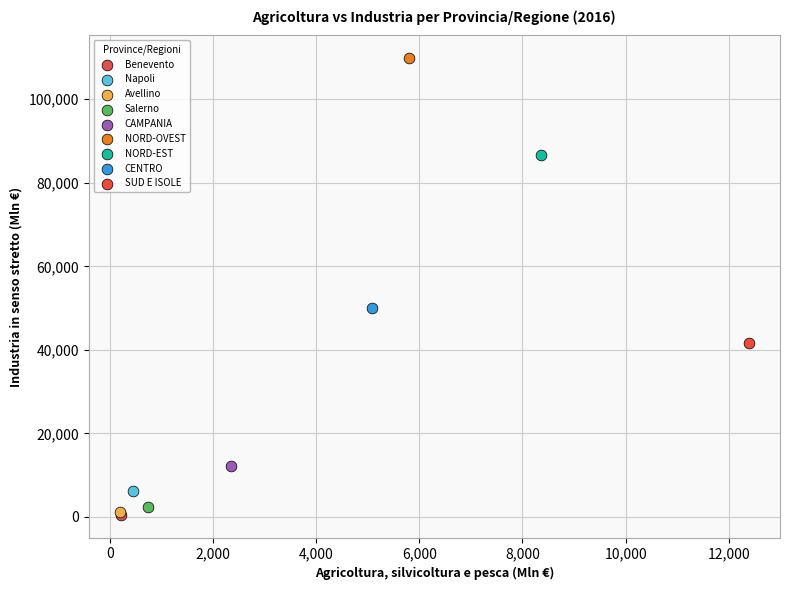

What are all the series names shown in the legend?

Benevento, Napoli, Avellino, Salerno, CAMPANIA, NORD-OVEST, NORD-EST, CENTRO, SUD E ISOLE